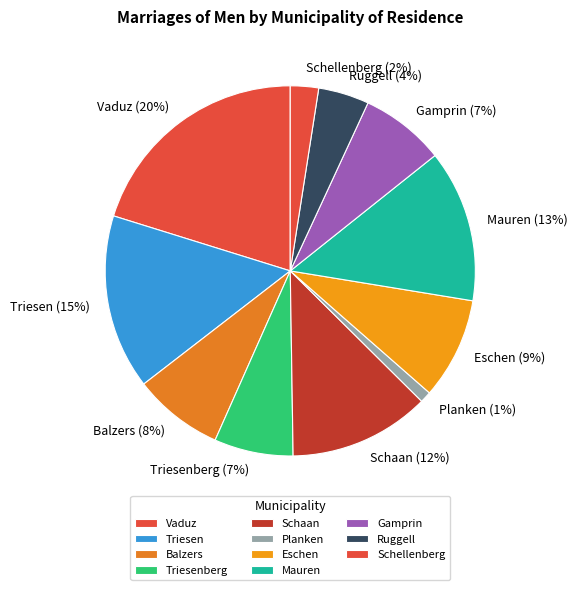

Which has a higher value, Ruggell or Schaan?

Schaan